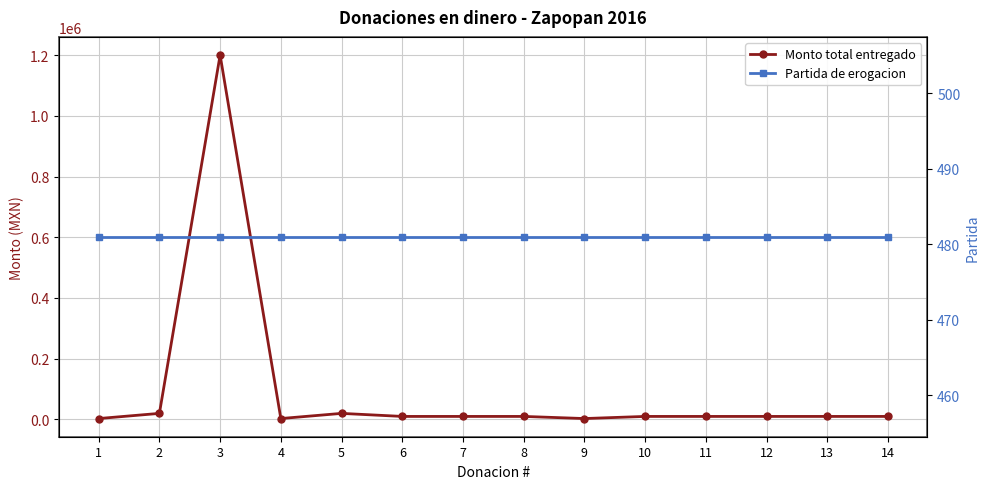

At 3, list the series in order from smallest to largest.

Partida de erogacion, Monto total entregado